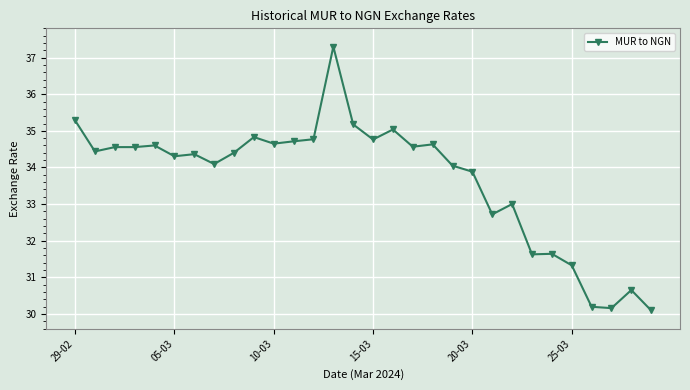

Is this an area chart (filled region under the line)?

No